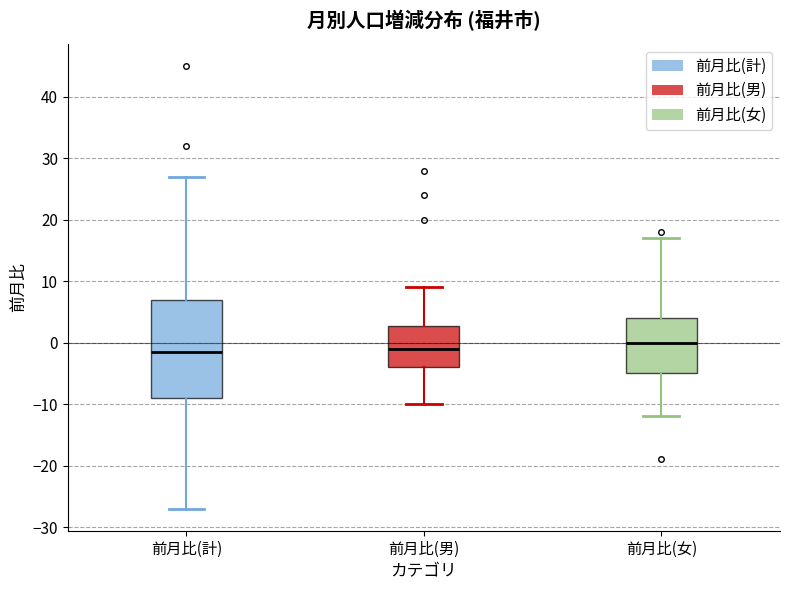

Comparing the boxes themselves (not the whiskers), which one is the tallest?

前月比(計)